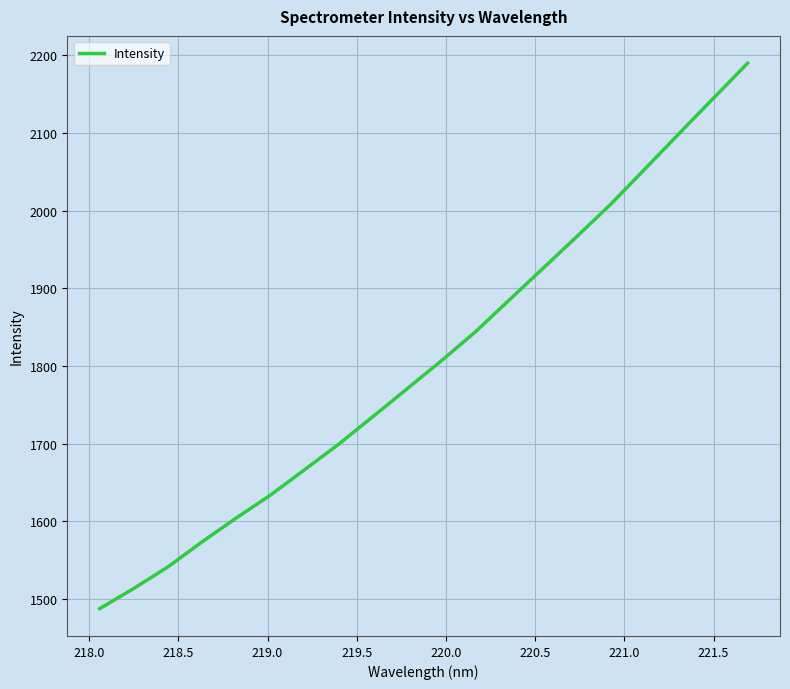

What is the minimum value shown in the chart?

1487.4